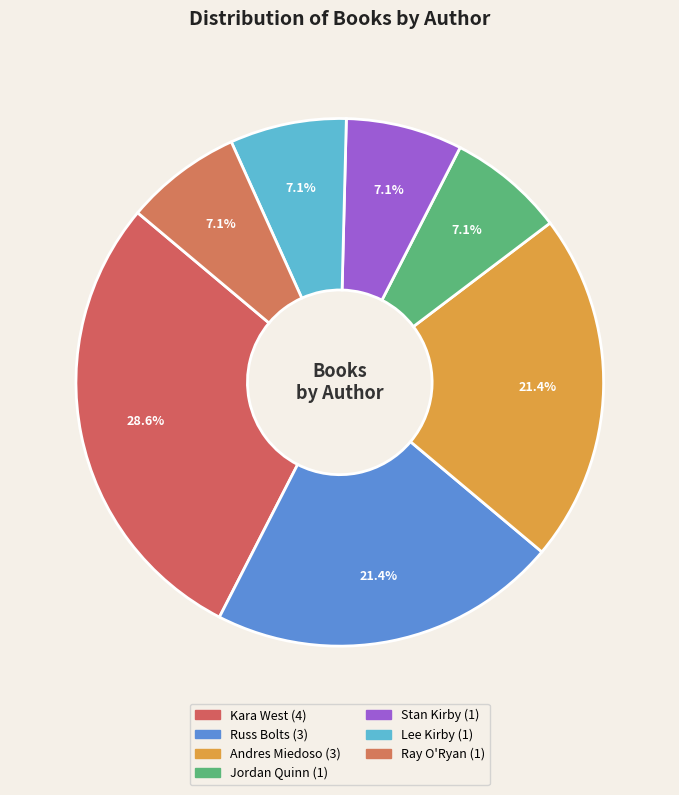

How many slices are in this pie chart?

7